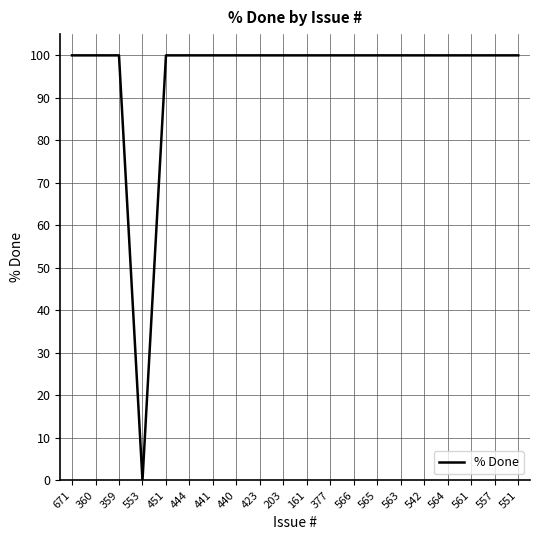

Is it true that the value at 360 is 143?

False